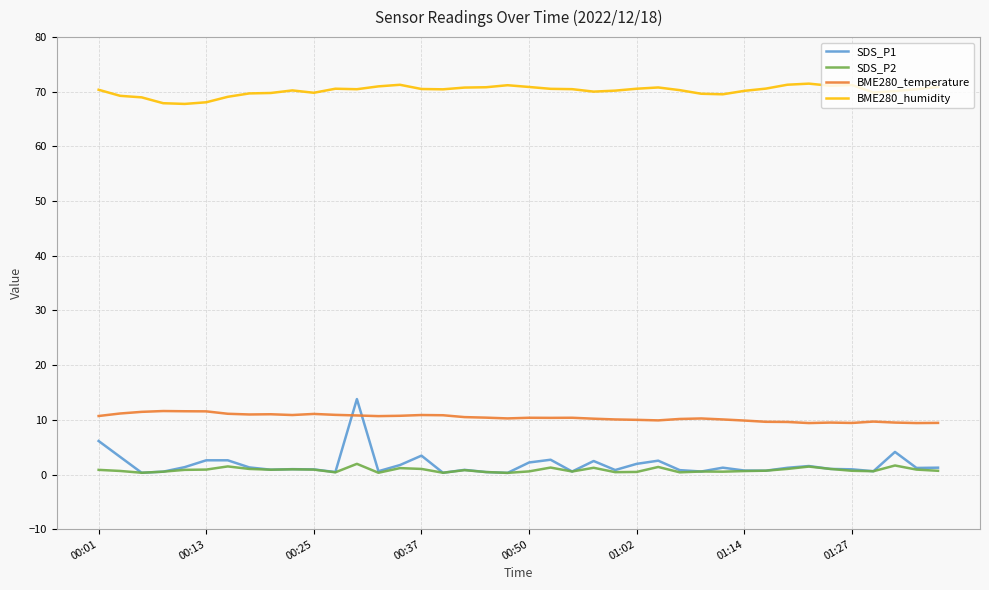

Which series has the widest spread of values?

SDS_P1